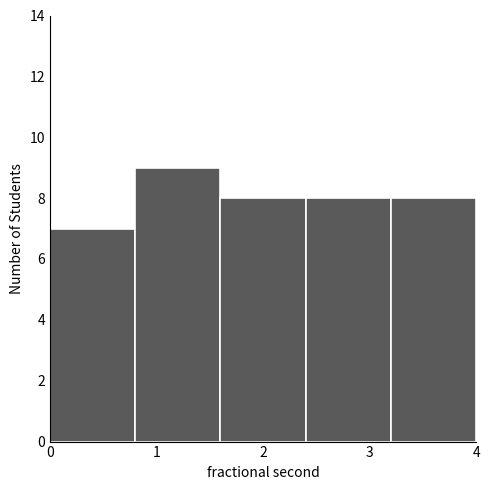

Reading right to left, list all the values displayed in this chart.

4=8	3=8	2=8	1=9	0=7